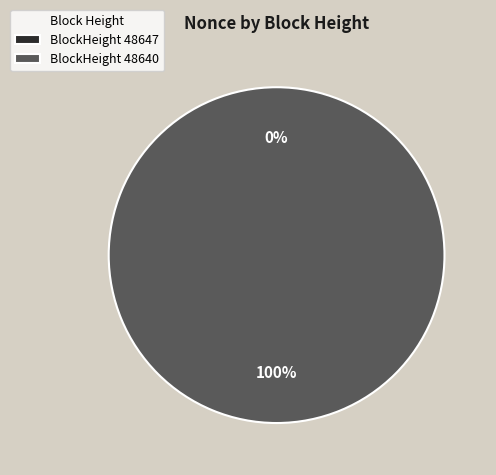

The 48640 slice represents 100% of the pie. True or false?

True